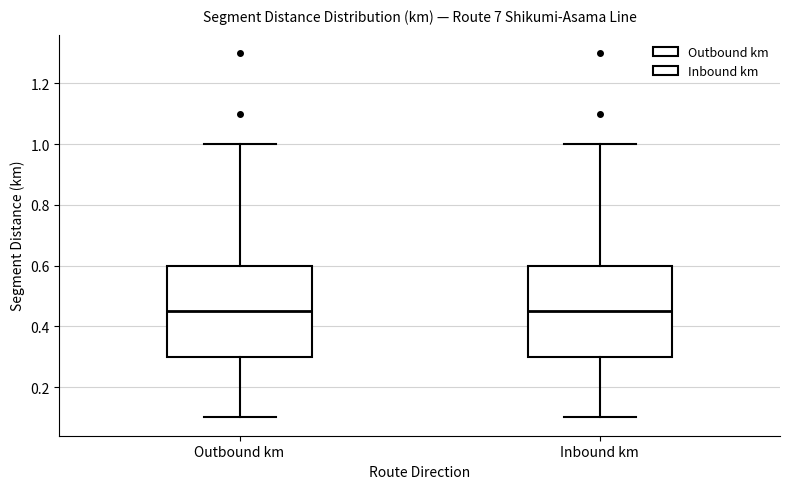

Reading left to right, transcribe this box plot: for each box, give where its median line is, the range the box spans, and where its two whiskers end, as read against the y-axis. The values are not printed on the chart, so give them approximately, as read against the axis.

Outbound km: median 0.46, box 0.30 to 0.60, whiskers 0.10 to 1.00
Inbound km: median 0.46, box 0.30 to 0.60, whiskers 0.10 to 1.00